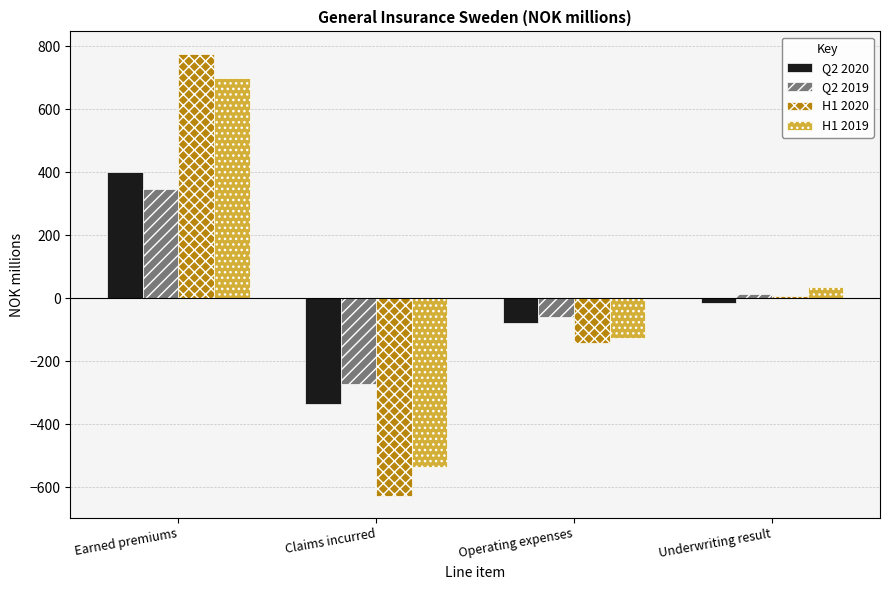

Rank the series at Claims incurred from lowest to highest value.

H1 2020, H1 2019, Q2 2020, Q2 2019